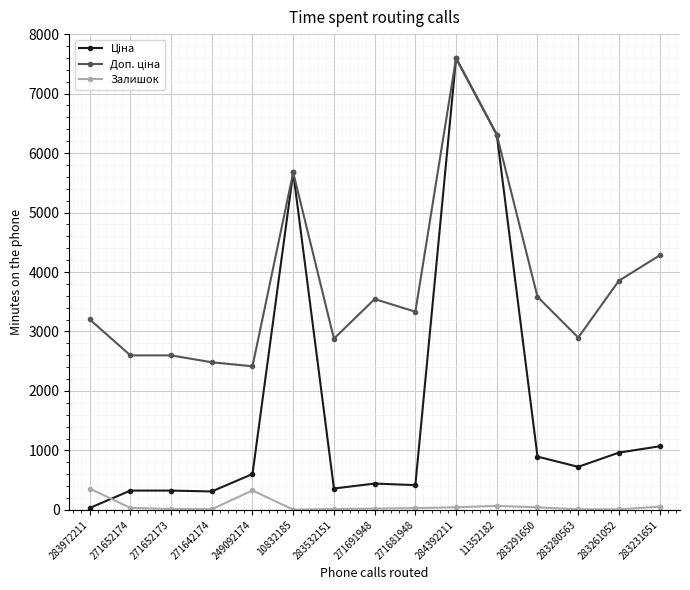

The Залишок series shows 43.0 at 283291650. True or false?

True